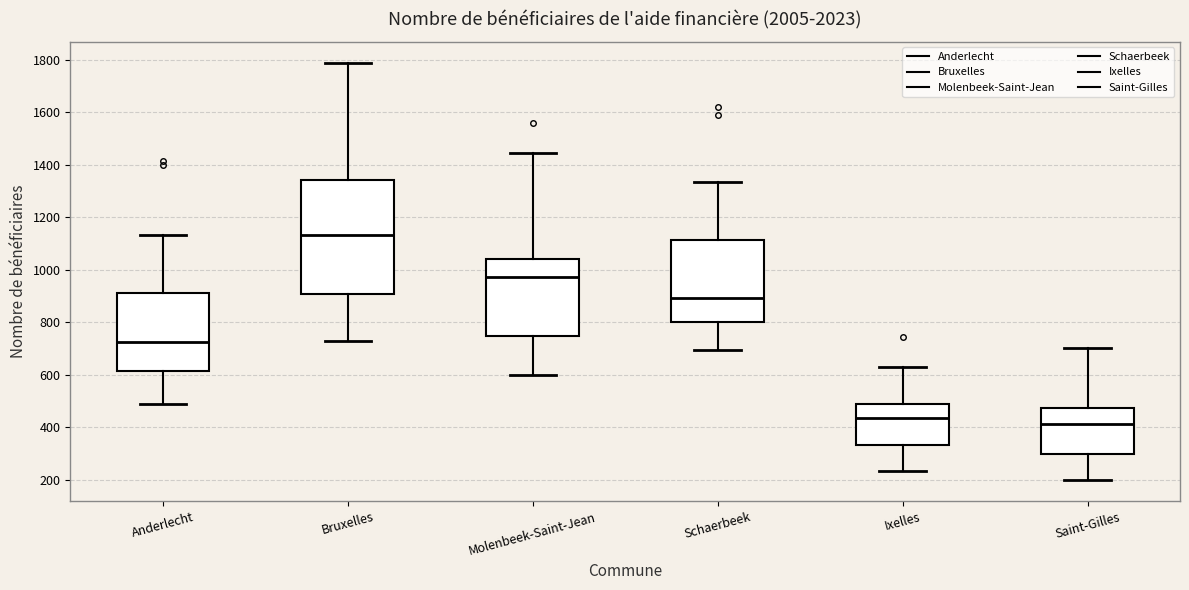

Which box is the tallest, from its lower edge to its upper edge?

Bruxelles